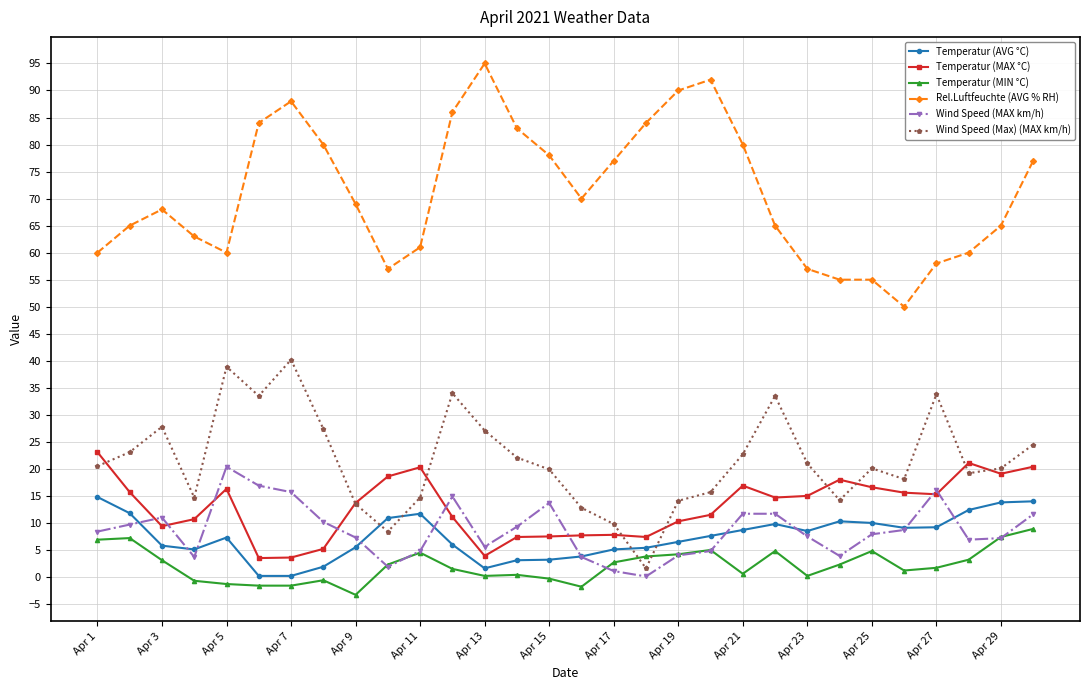

True or false: Wind Speed (MAX km/h) and Rel.Luftfeuchte (AVG % RH) intersect in this chart.

False